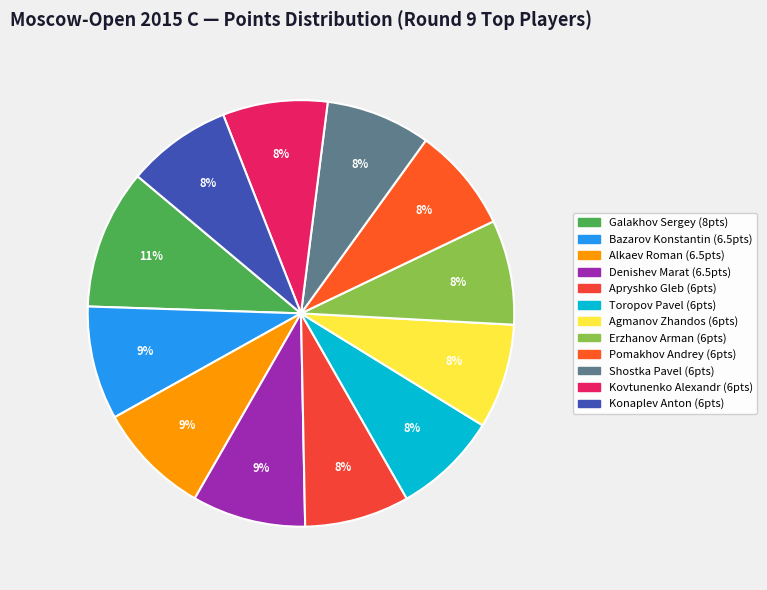

Does Alkaev Roman account for over 50% of the chart?

No